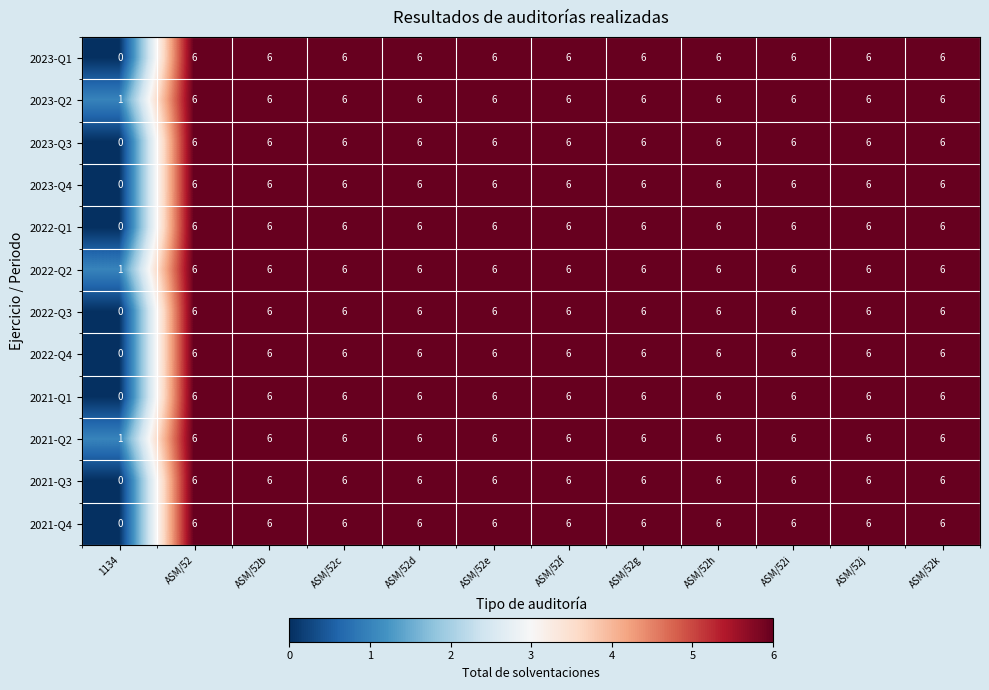

At how many categories does at least one series exceed 3?

11